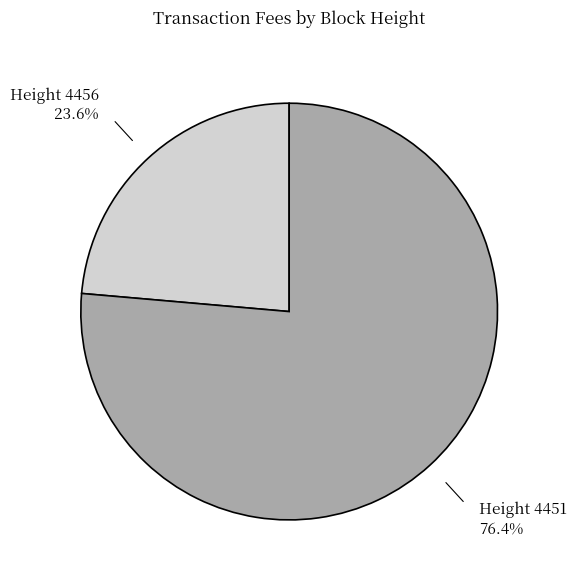

Is there any slice that represents more than half of the pie?

Yes